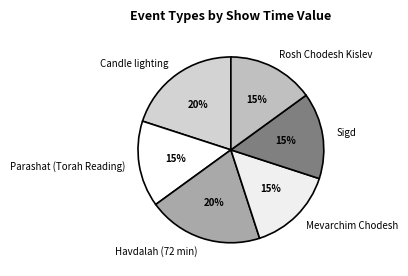

Is the sum of Rosh Chodesh Kislev and Candle lighting greater than half?

No